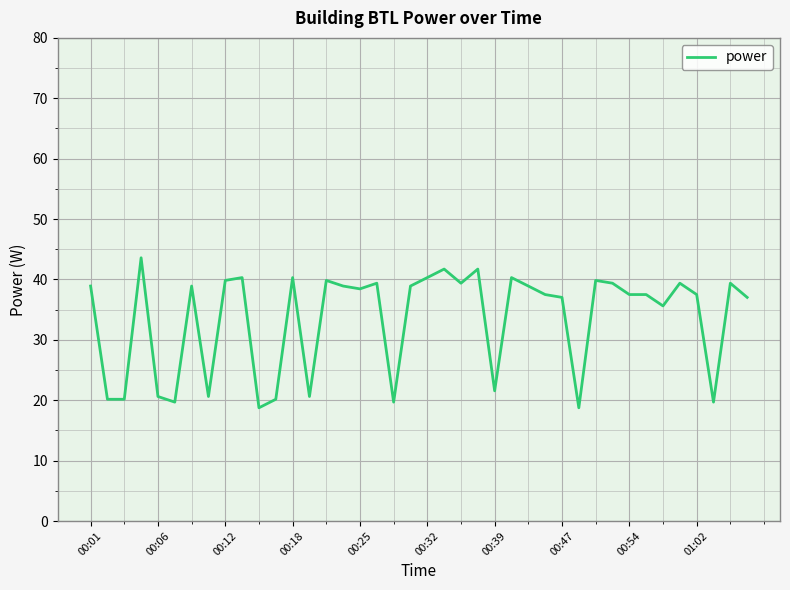

What is the difference between the maximum and minimum values?

24.8